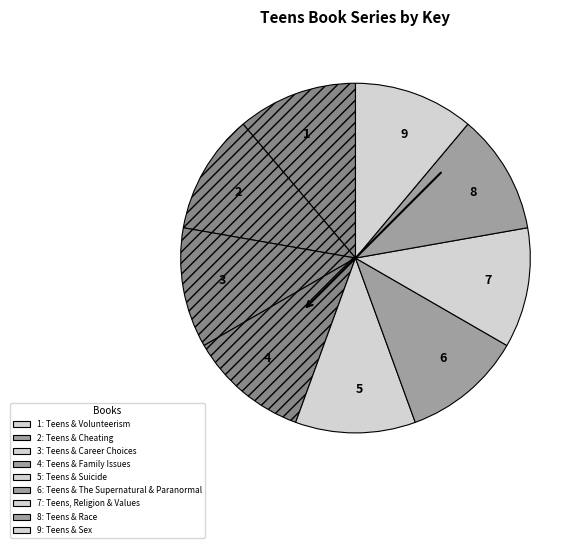

Is there a majority slice in this chart?

No